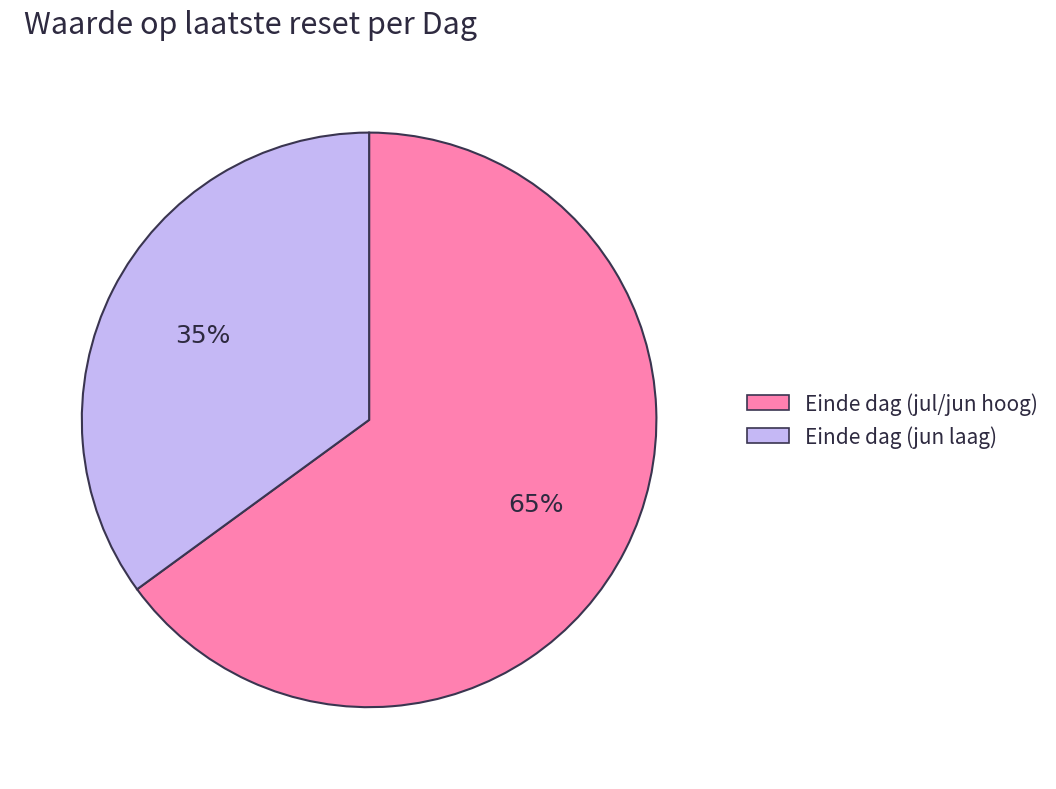

How many slices are in this pie chart?

2